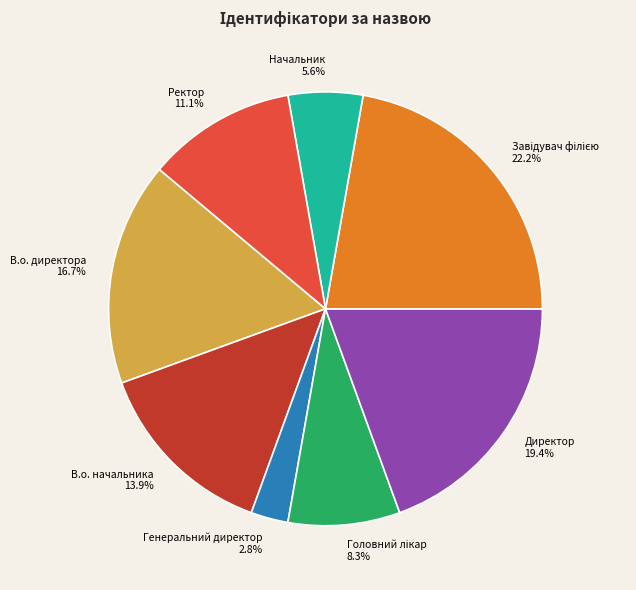

Which slice is the smallest?

Генеральний директор